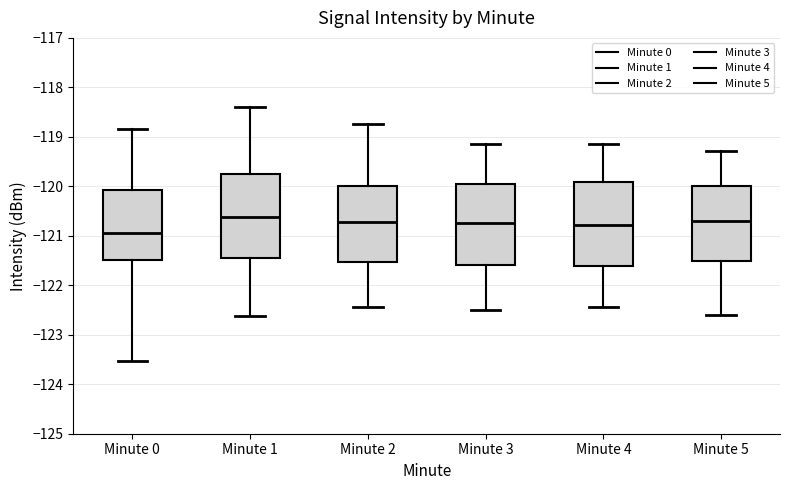

Reading left to right, read every box against the y-axis: the position of its median line, the range the box covers, and the ends of its whiskers. The values are not printed on the chart, so give them approximately, as read against the axis.

Minute 0: median -121.0, box -121.5 to -120.1, whiskers -123.5 to -118.8
Minute 1: median -120.6, box -121.5 to -119.7, whiskers -122.6 to -118.4
Minute 2: median -120.7, box -121.5 to -120.0, whiskers -122.4 to -118.7
Minute 3: median -120.7, box -121.6 to -120.0, whiskers -122.5 to -119.1
Minute 4: median -120.8, box -121.6 to -119.9, whiskers -122.4 to -119.1
Minute 5: median -120.7, box -121.5 to -120.0, whiskers -122.6 to -119.3